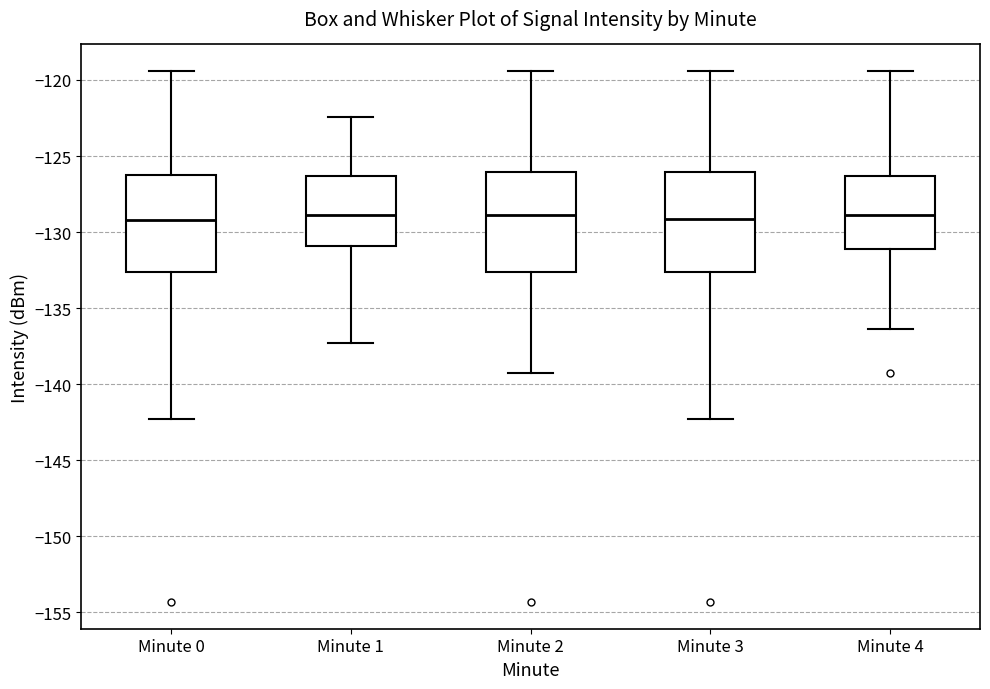

Where does the lower whisker of the box for Minute 2 end on the y-axis? The values are not printed on the chart, so give them approximately, as read against the axis.

-139.5